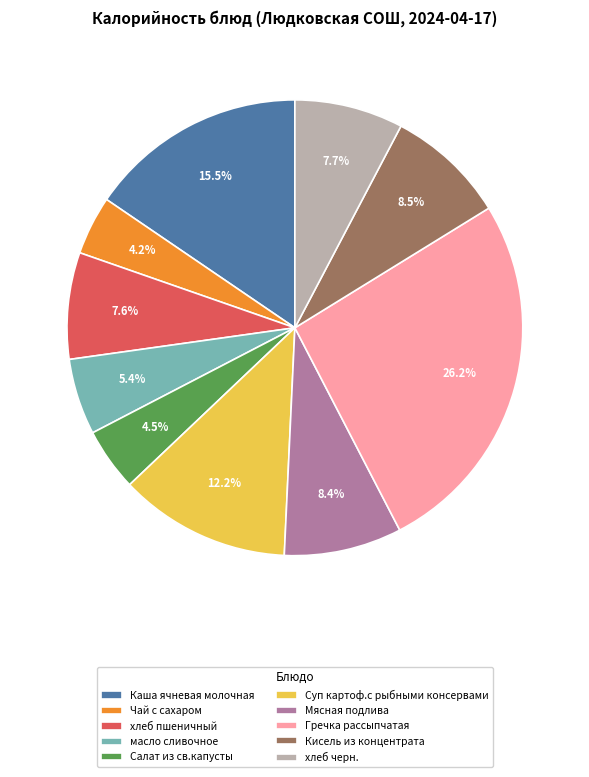

Is there a majority slice in this chart?

No